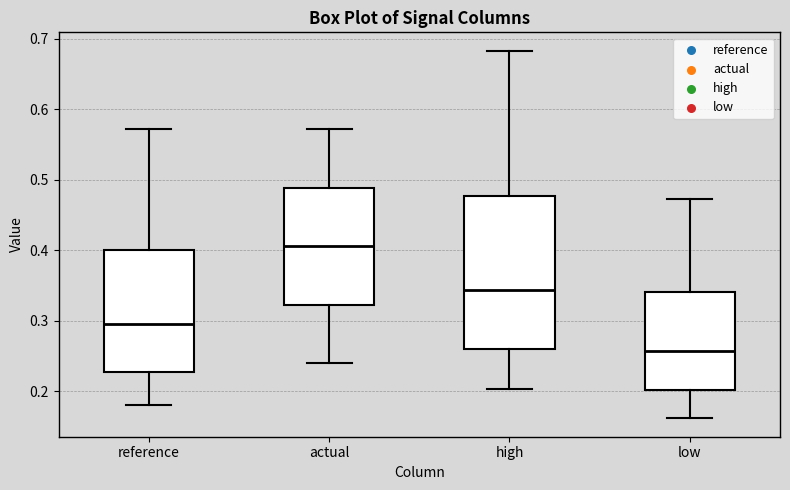

Which box has the highest median line?

actual